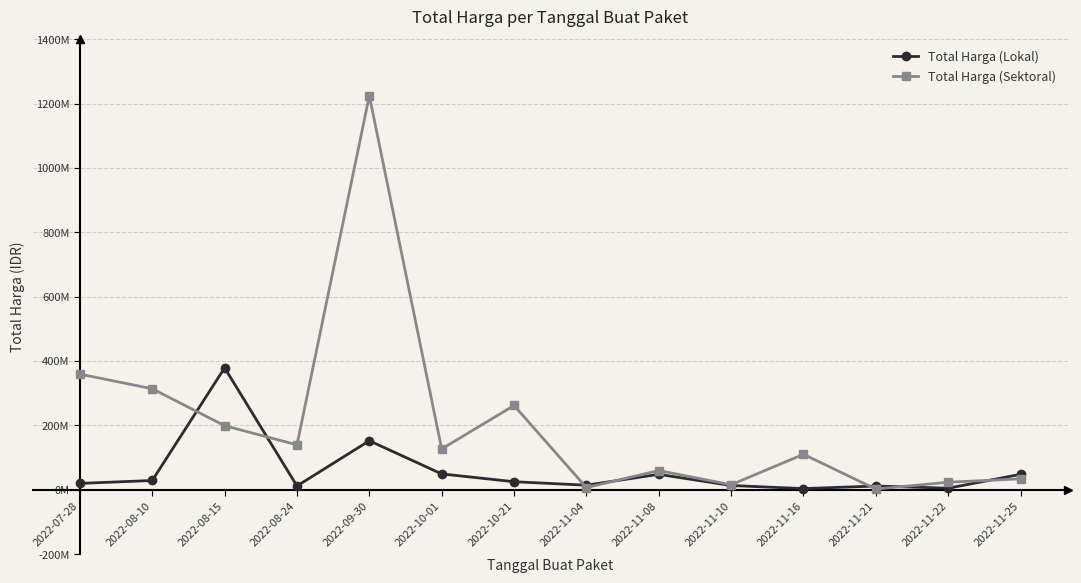

What are all the series names shown in the legend?

Total Harga (Lokal), Total Harga (Sektoral)